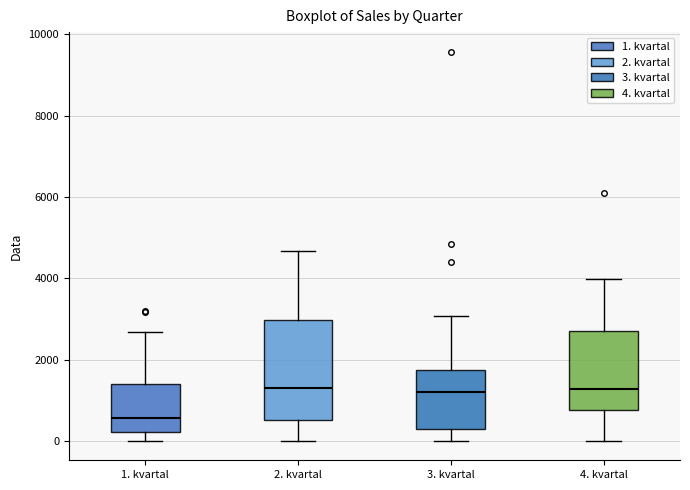

Reading left to right, read every box against the y-axis: the position of its median line, the range the box covers, and the ends of its whiskers. The values are not printed on the chart, so give them approximately, as read against the axis.

1. kvartal: median 600, box 200 to 1400, whiskers 0 to 2600
2. kvartal: median 1400, box 600 to 3000, whiskers 0 to 4600
3. kvartal: median 1200, box 200 to 1800, whiskers 0 to 3000
4. kvartal: median 1200, box 800 to 2600, whiskers 0 to 4000